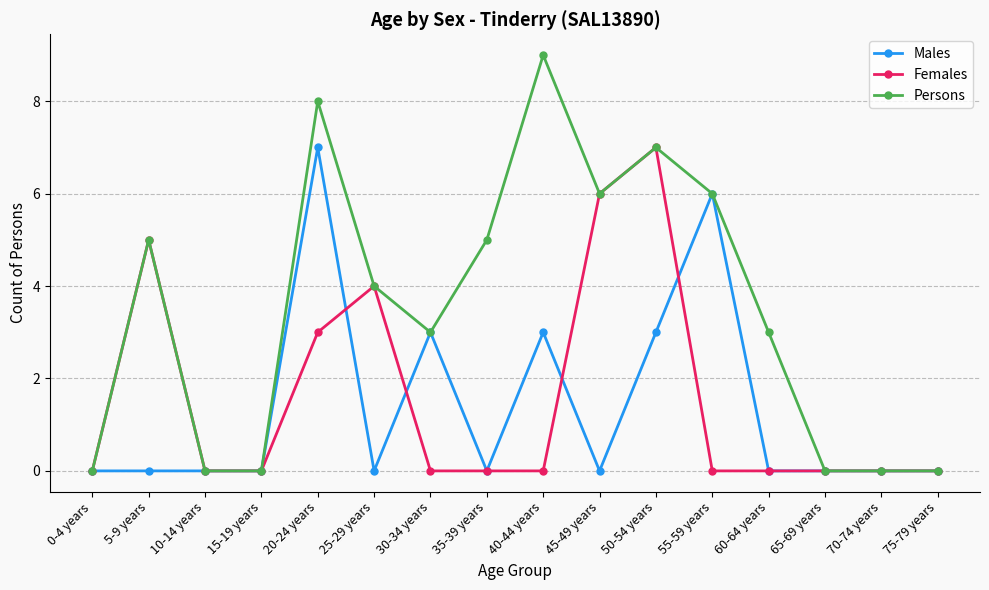

Is the value of Males at 15-19 years greater than the value of Females at 45-49 years?

No